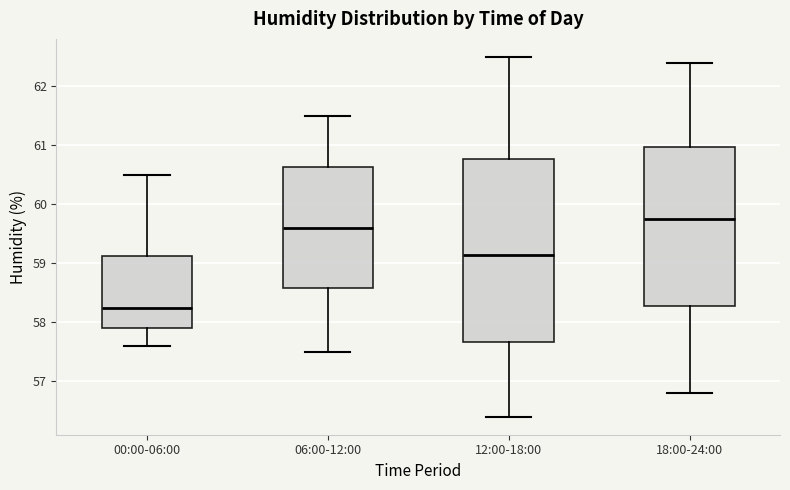

Reading left to right, transcribe this box plot: for each box, give where its median line is, the range the box spans, and where its two whiskers end, as read against the y-axis. The values are not printed on the chart, so give them approximately, as read against the axis.

00:00-06:00: median 58.3, box 57.9 to 59.1, whiskers 57.6 to 60.5
06:00-12:00: median 59.6, box 58.6 to 60.6, whiskers 57.5 to 61.5
12:00-18:00: median 59.2, box 57.7 to 60.8, whiskers 56.4 to 62.5
18:00-24:00: median 59.8, box 58.3 to 61.0, whiskers 56.8 to 62.4